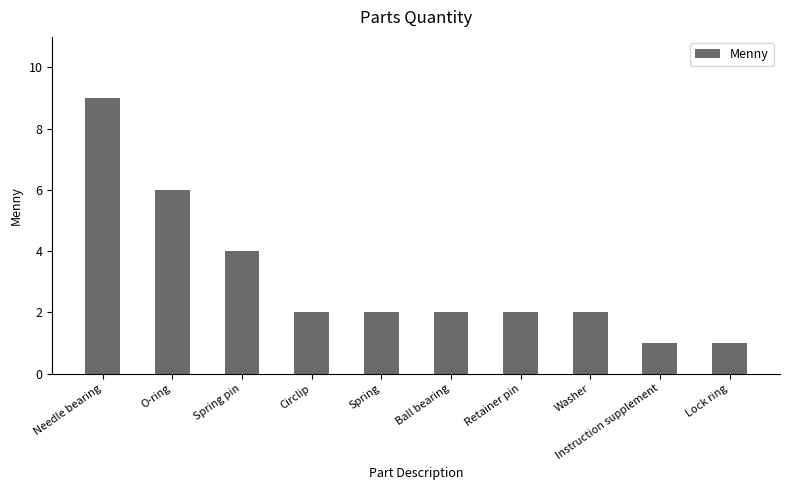

What is the average value?

3